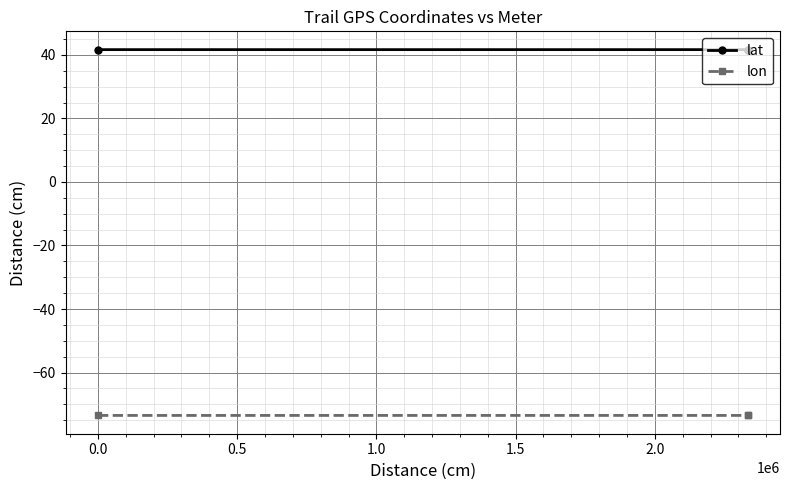

What is the average value of the lon series?

-73.5